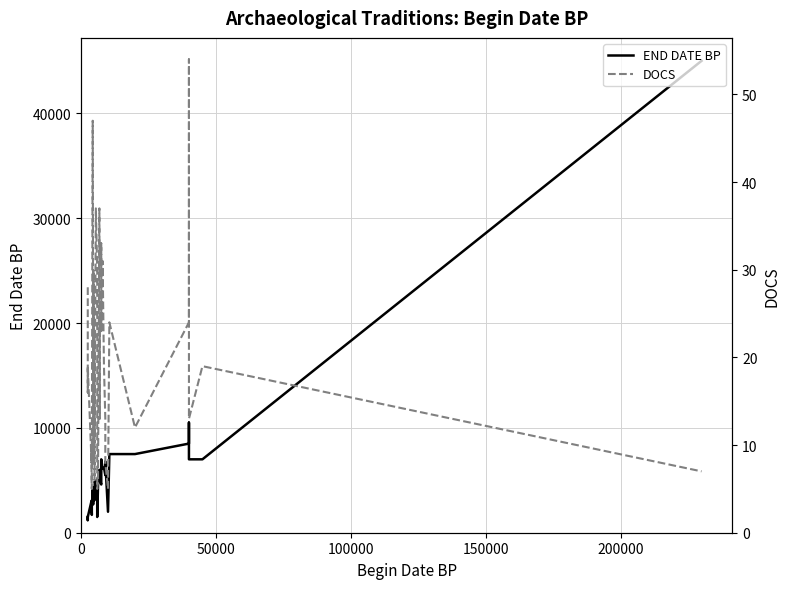

At how many categories does at least one series exceed 33763?

1